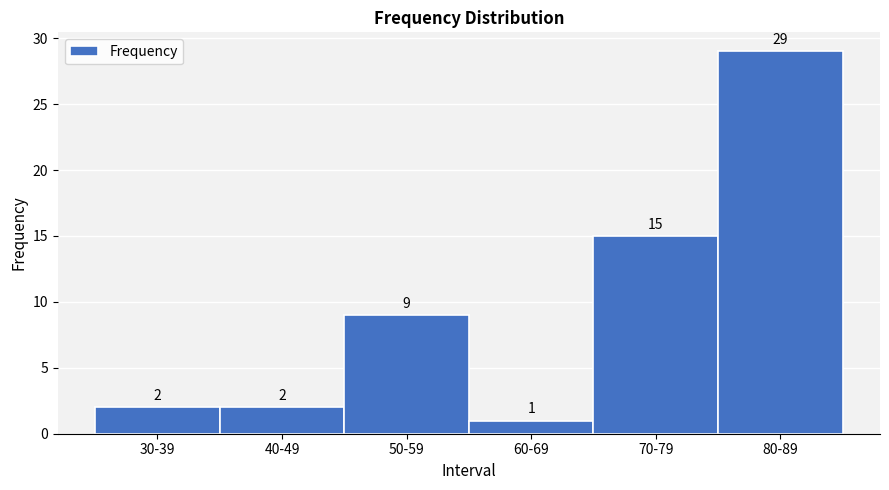

Reading right to left, what are all the values shown in this chart?

29	15	1	9	2	2